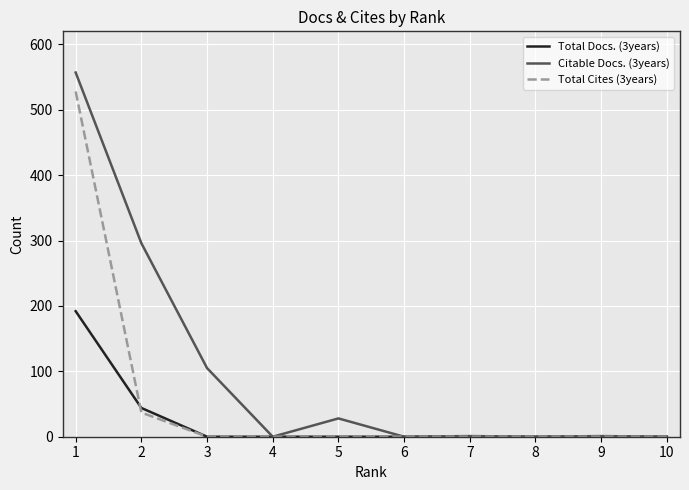

What is the difference between the maximum and second lowest values in the Citable Docs. (3years) series?

557